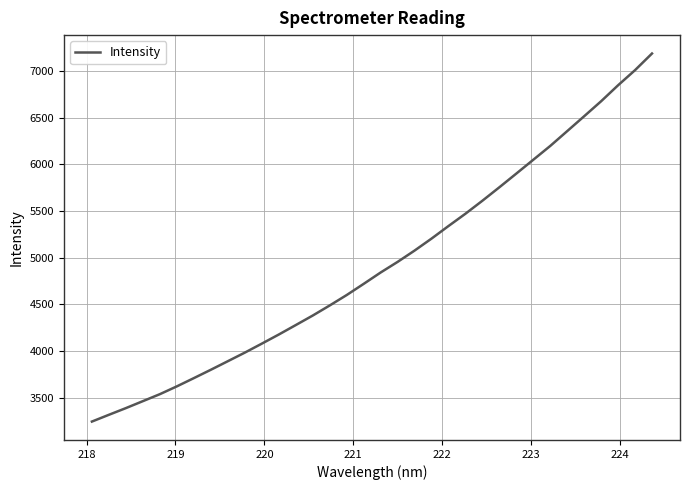

What is the difference between the second highest and second lowest values?

3692.2